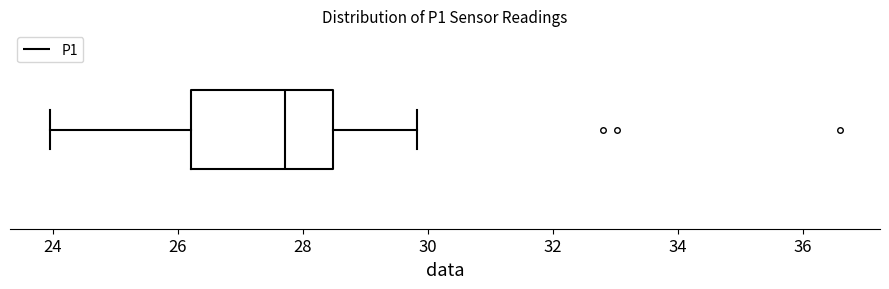

Read this box plot against the x-axis: the position of the median line, the range covered by the box, and the ends of both whiskers. The values are not printed on the chart, so give them approximately, as read against the axis.

median 27.8, box 26.2 to 28.4, whiskers 24.0 to 29.8